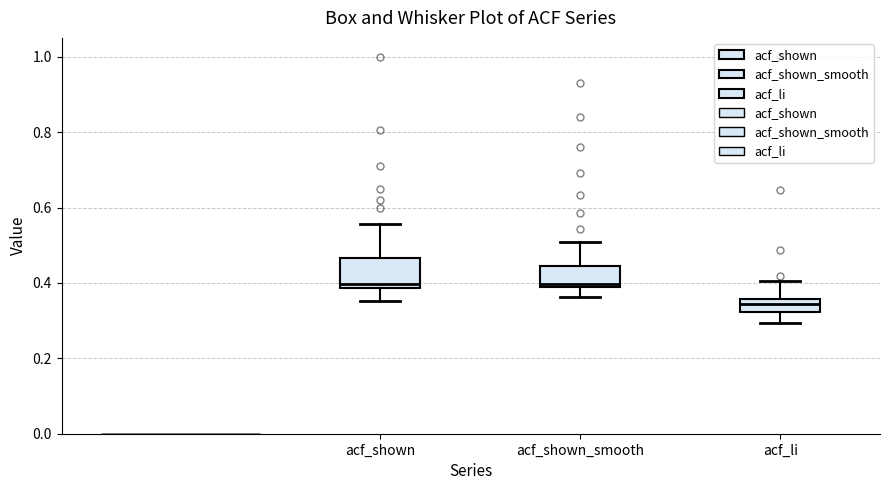

Reading left to right, transcribe this box plot: for each box, give where its median line is, the range the box spans, and where its two whiskers end, as read against the y-axis. The values are not printed on the chart, so give them approximately, as read against the axis.

acf_shown: median 0.40, box 0.38 to 0.46, whiskers 0.36 to 0.56
acf_shown_smooth: median 0.40, box 0.38 to 0.44, whiskers 0.36 to 0.50
acf_li: median 0.34, box 0.32 to 0.36, whiskers 0.30 to 0.40